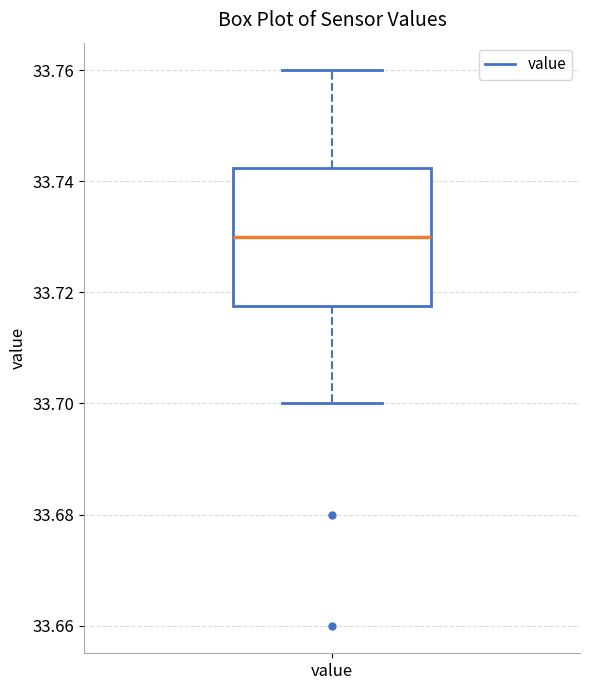

Transcribe this box plot: give where the median line is, the range the box spans, and where the two whiskers end, as read against the y-axis. The values are not printed on the chart, so give them approximately, as read against the axis.

median 33.730, box 33.718 to 33.742, whiskers 33.700 to 33.760